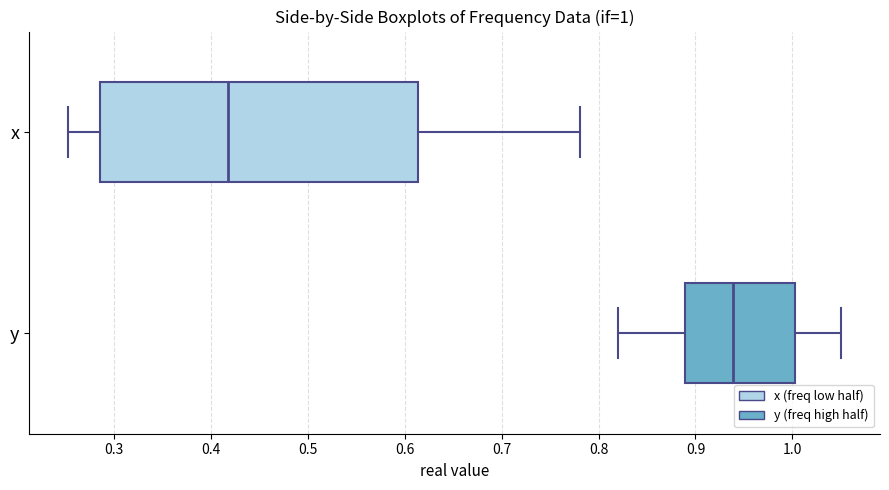

Which box is the widest, from its left edge to its right edge?

x